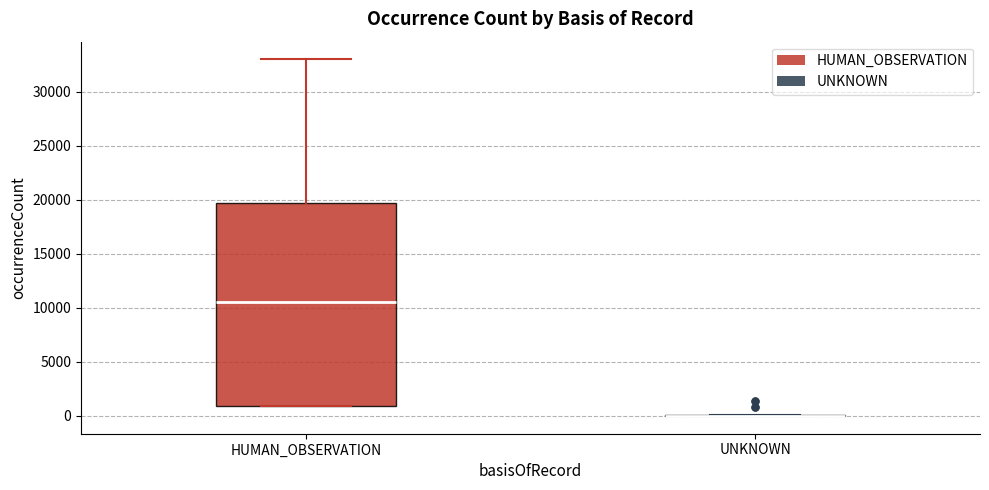

Reading left to right, read every box against the y-axis: the position of its median line, the range the box covers, and the ends of its whiskers. The values are not printed on the chart, so give them approximately, as read against the axis.

HUMAN_OBSERVATION: median 10500, box 1000 to 19500, whiskers 1000 to 33000
UNKNOWN: box collapsed to a line at 0, whiskers 0 to 0